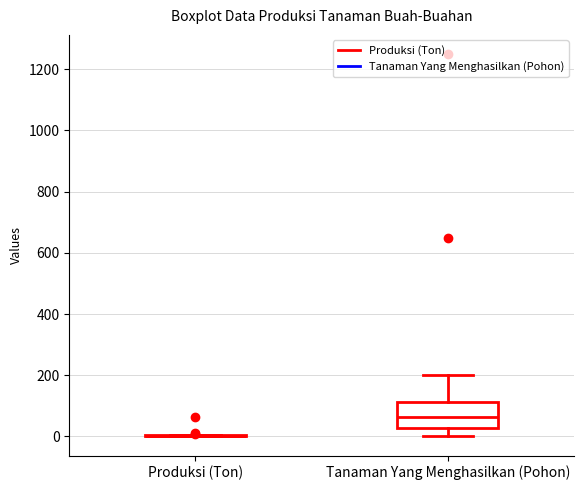

Reading left to right, read every box against the y-axis: the position of its median line, the range the box covers, and the ends of its whiskers. The values are not printed on the chart, so give them approximately, as read against the axis.

Produksi (Ton): box collapsed to a line at 0, whiskers 0 to 0
Tanaman Yang Menghasilkan (Pohon): median 60, box 20 to 120, whiskers 0 to 200